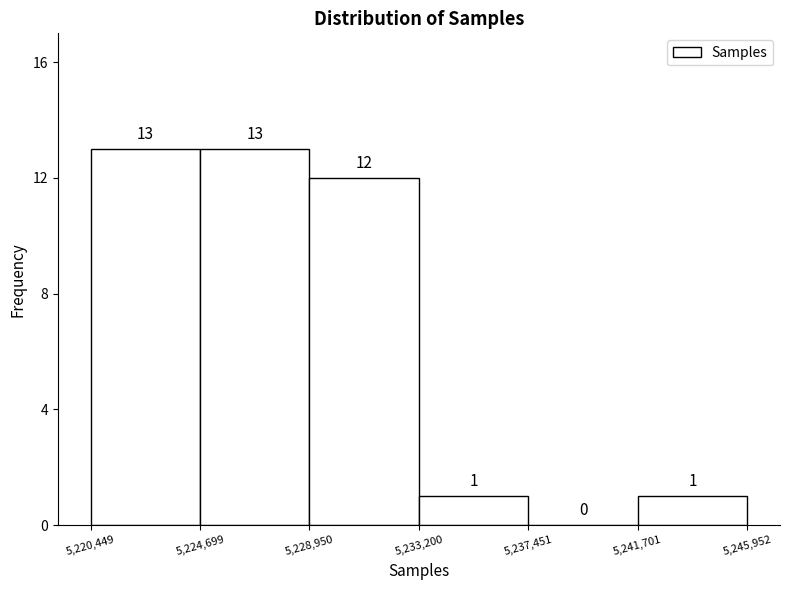

How tall is the bar that spans 5,224,699 to 5,228,950 on the x-axis?

13